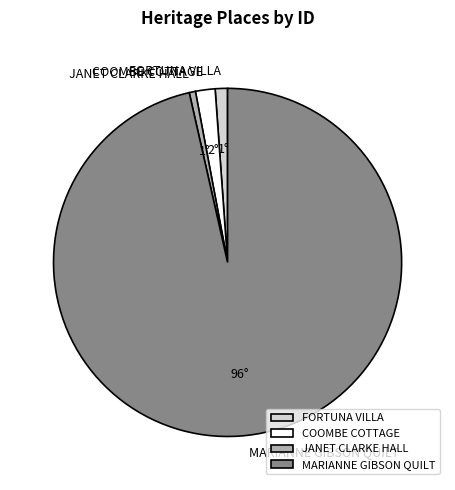

Is MARIANNE GIBSON QUILT the majority of the pie?

Yes